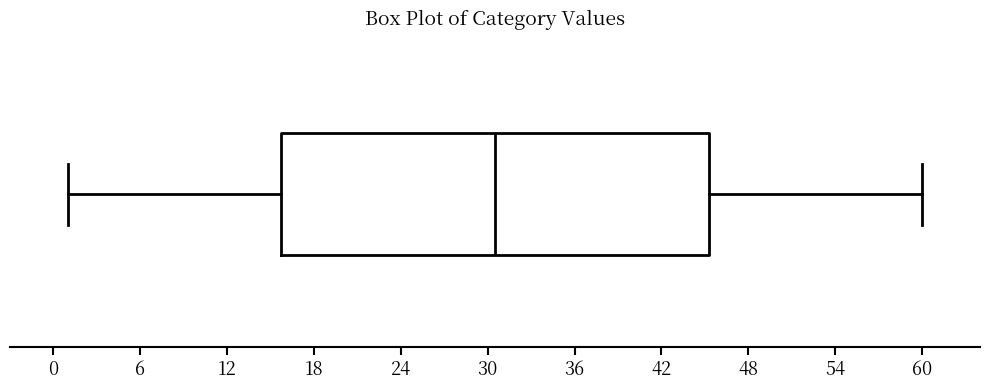

Where does the median line of the box sit on the x-axis? The values are not printed on the chart, so give them approximately, as read against the axis.

31